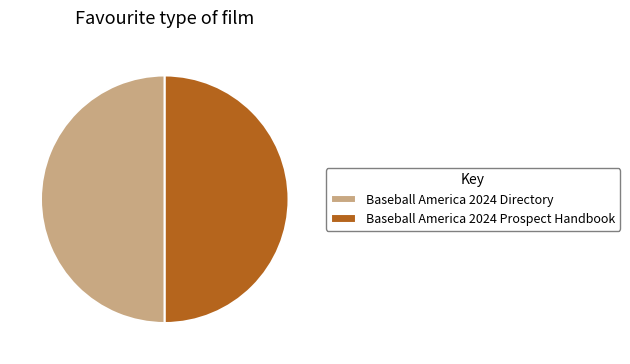

The Baseball America 2024 Prospect Handbook slice represents 50% of the pie. True or false?

True